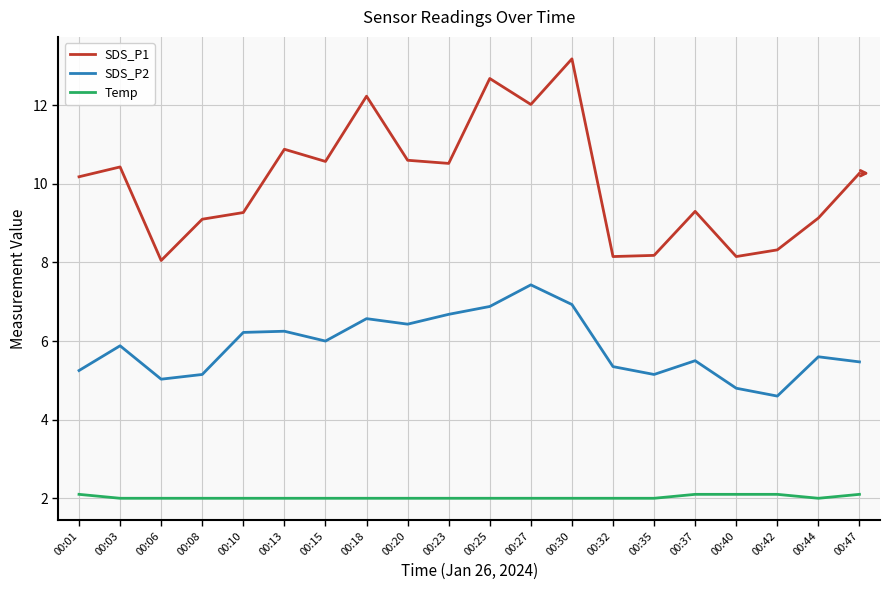

How many lines are shown in the chart?

3